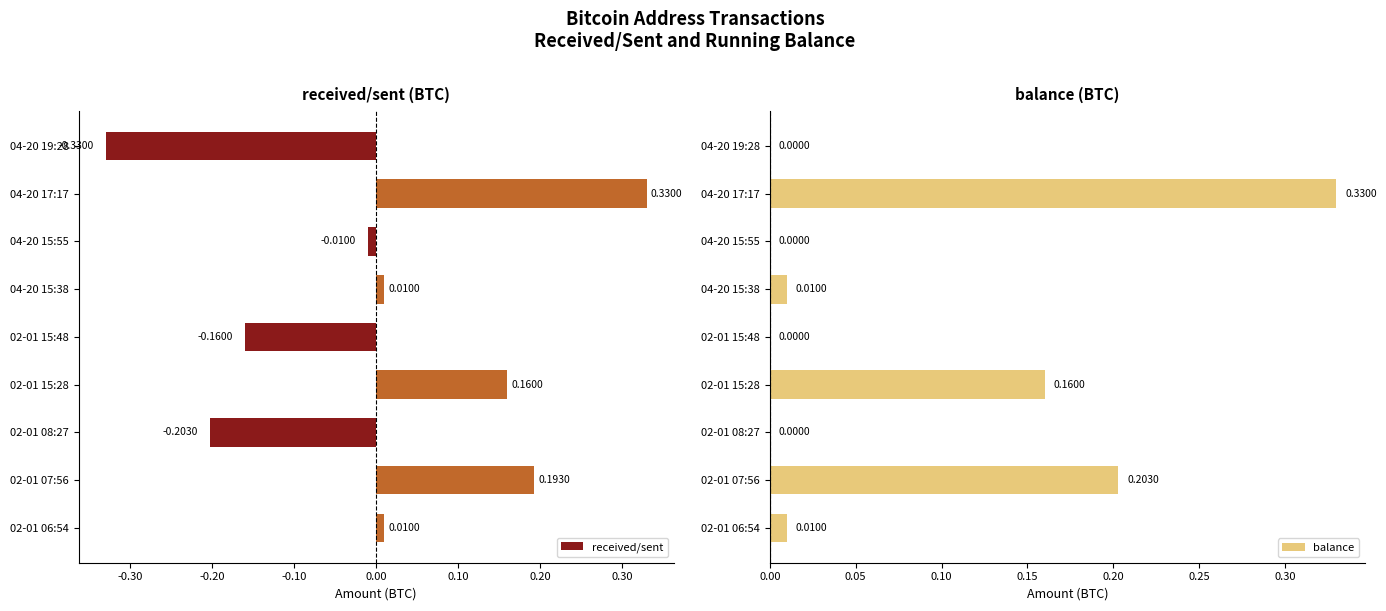

How many values in balance are above zero?

5